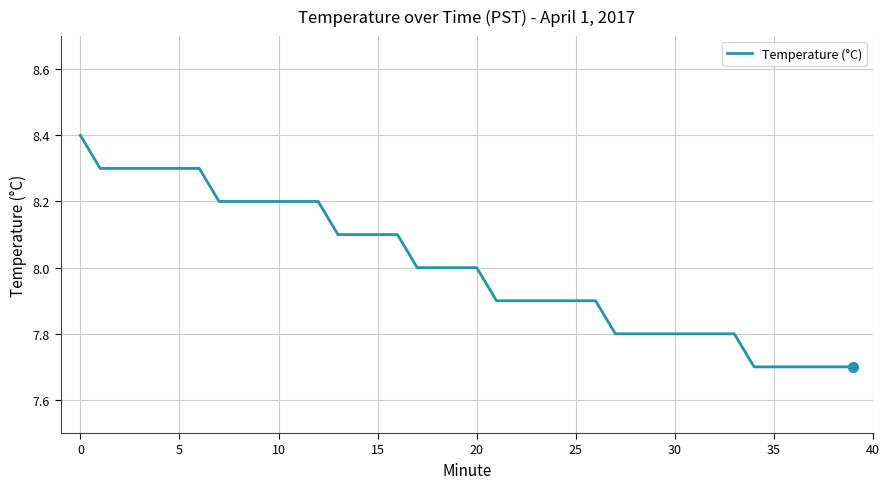

How many lines are shown in the chart?

1